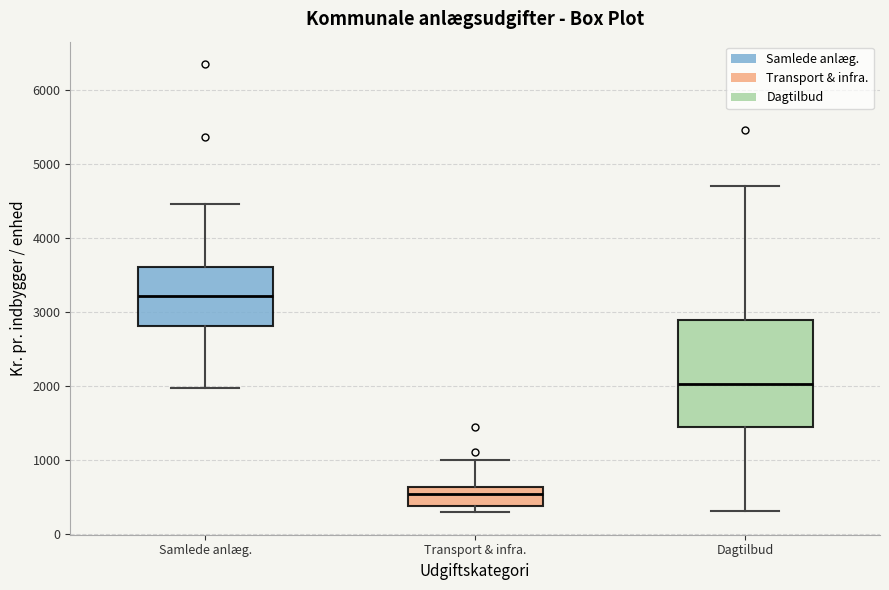

Where is the lower edge of the box for Samlede anlæg. on the y-axis? The values are not printed on the chart, so give them approximately, as read against the axis.

2800